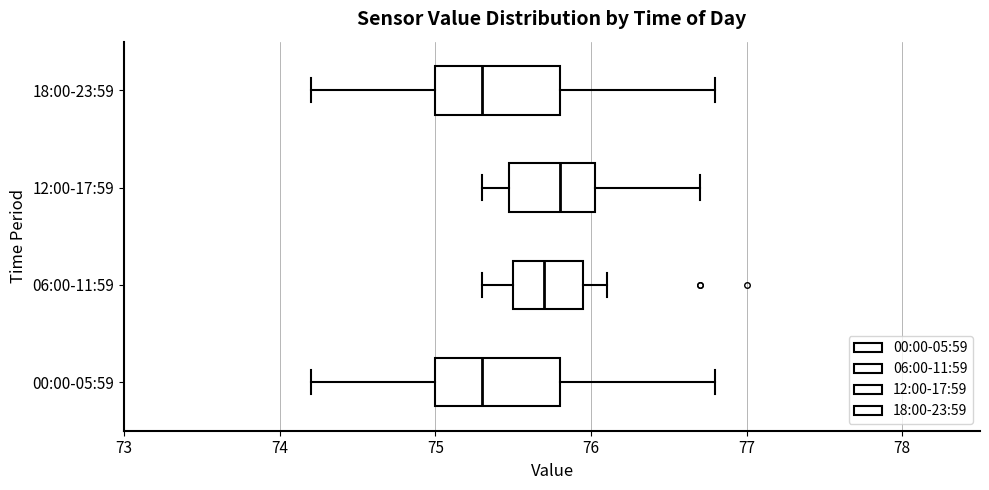

Where does the left whisker of the box for 06:00-11:59 end on the x-axis? The values are not printed on the chart, so give them approximately, as read against the axis.

75.3